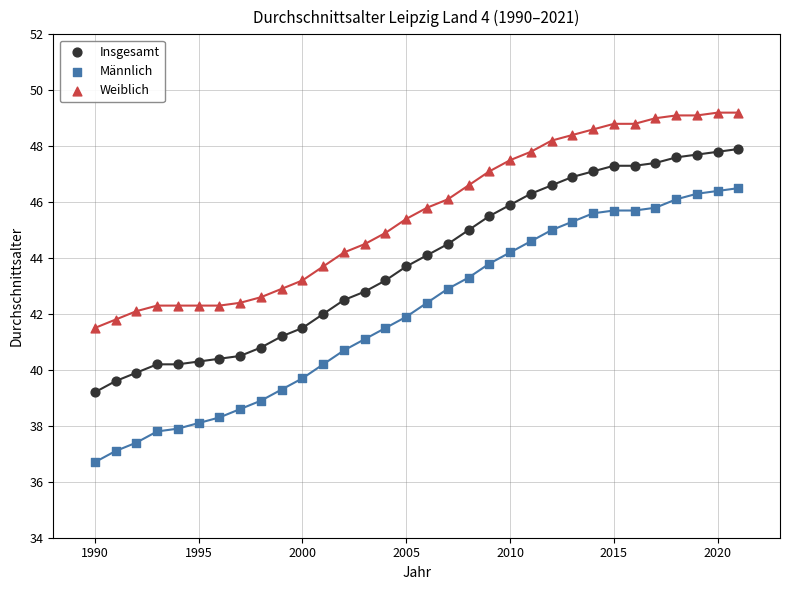

Which series reaches the minimum Y coordinate?

Männlich